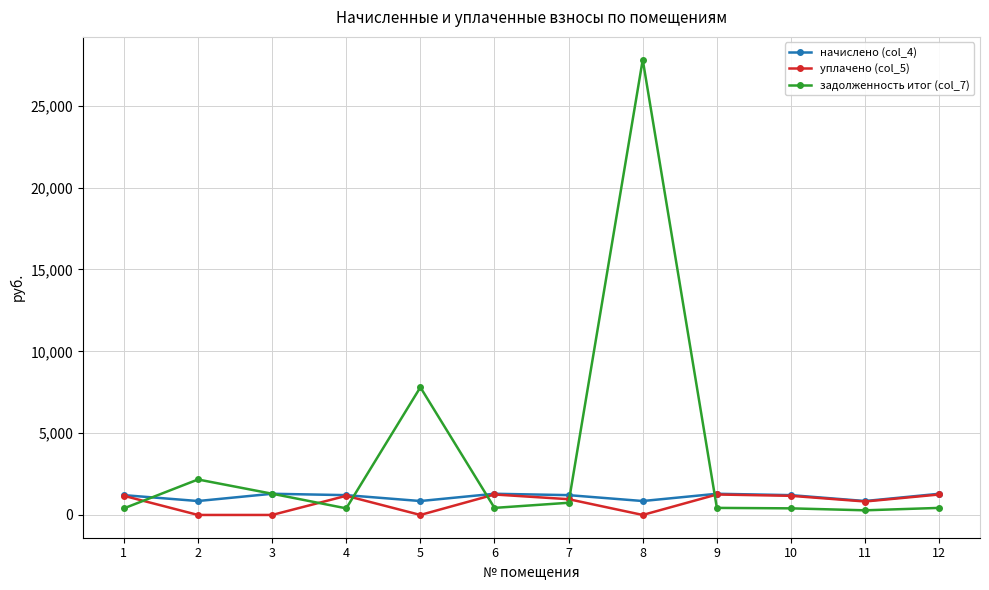

Count the number of categories in the chart.

12